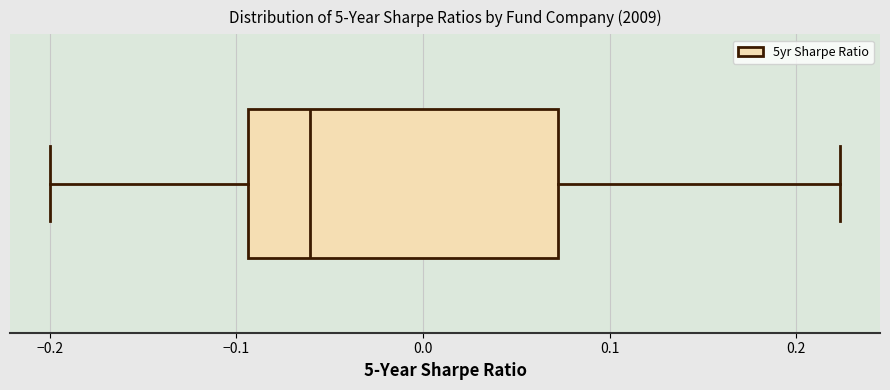

Read this box plot against the x-axis: the position of the median line, the range covered by the box, and the ends of both whiskers. The values are not printed on the chart, so give them approximately, as read against the axis.

median -0.06, box -0.09 to 0.07, whiskers -0.20 to 0.22